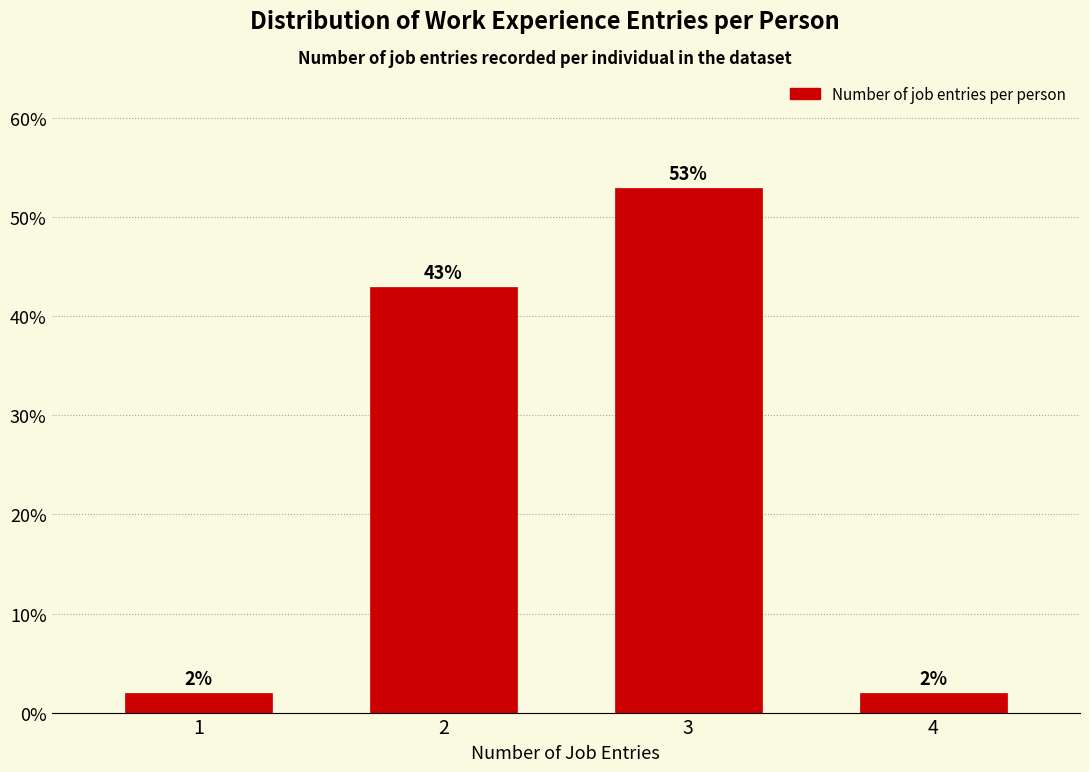

Reading left to right, list all the values displayed in this chart.

1=2	2=43	3=53	4=2